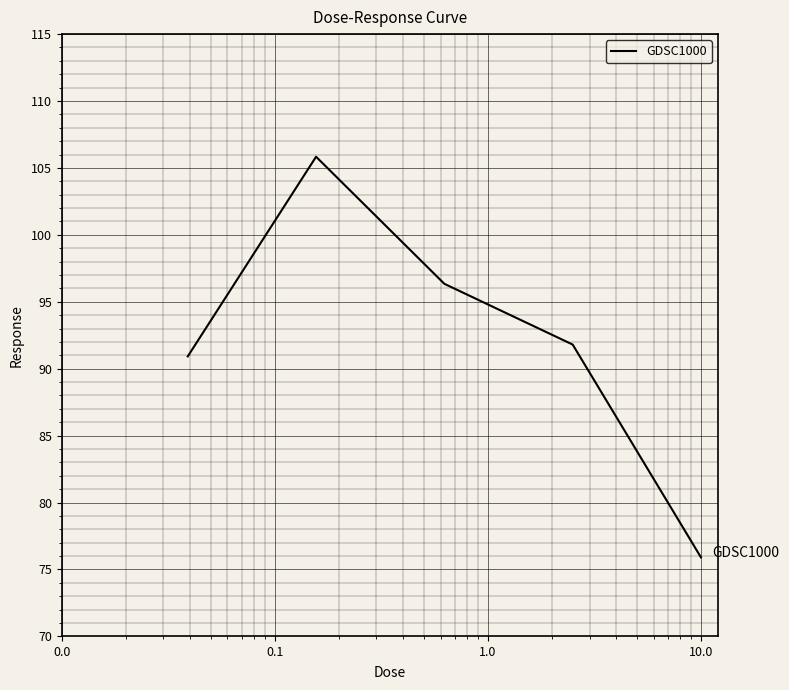

True or false: there are more than 0 points higher than both neighbors.

True